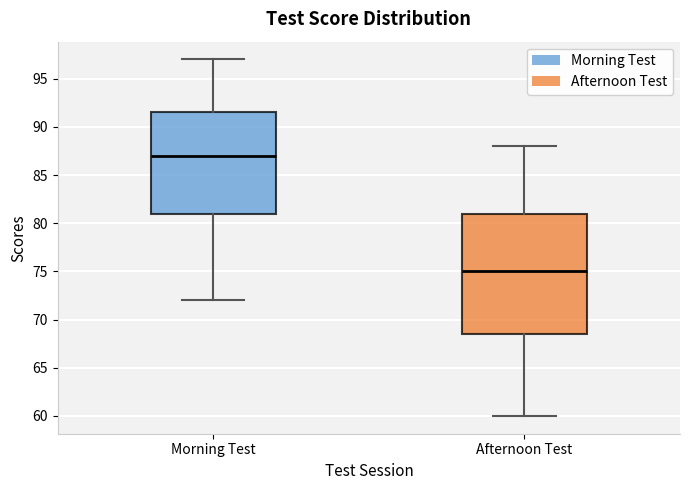

Comparing the boxes themselves (not the whiskers), which one is the tallest?

Afternoon Test